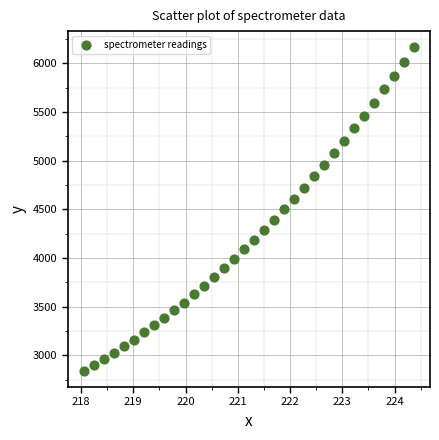

What is the range of X values (max minus min)?

6.3